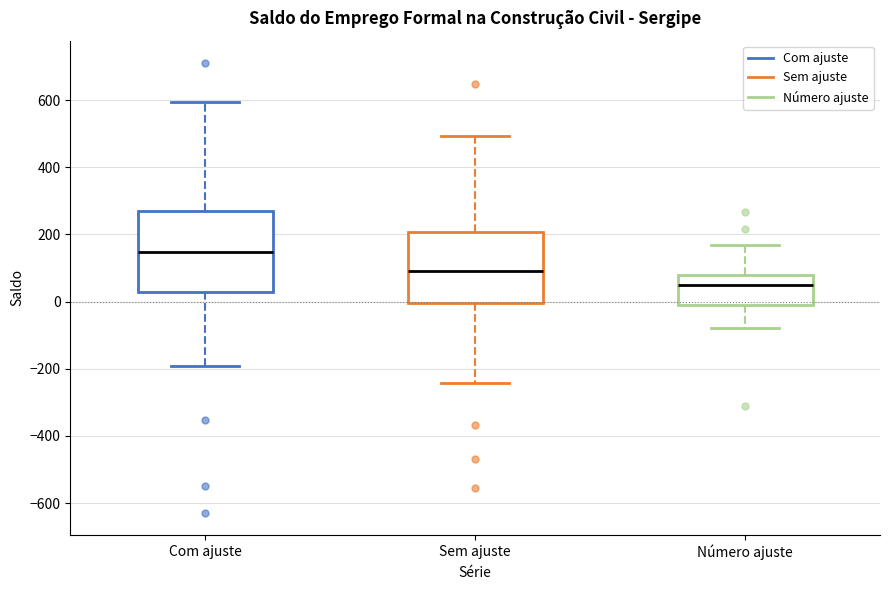

Reading left to right, transcribe this box plot: for each box, give where its median line is, the range the box spans, and where its two whiskers end, as read against the y-axis. The values are not printed on the chart, so give them approximately, as read against the axis.

Com ajuste: median 140, box 20 to 260, whiskers -200 to 600
Sem ajuste: median 100, box 0 to 200, whiskers -240 to 500
Número ajuste: median 40, box -20 to 80, whiskers -80 to 160